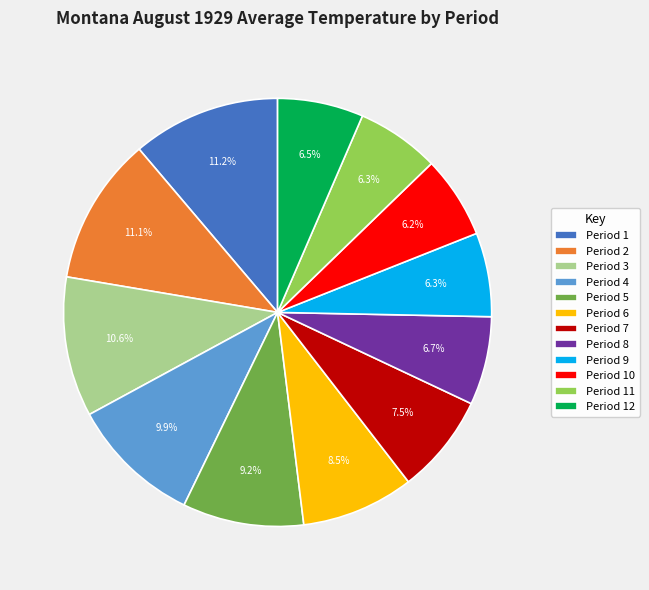

Which has a higher value, Period 5 or Period 11?

Period 5